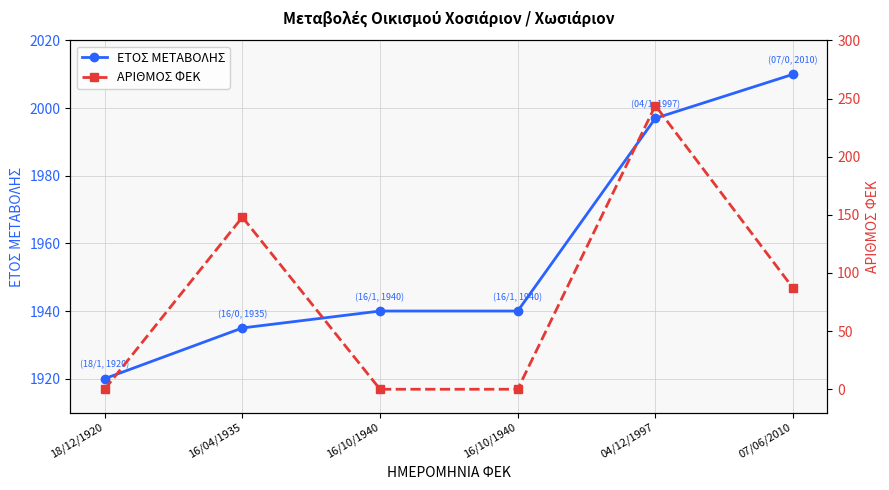

What is the total value across all series at 04/12/1997?

2241